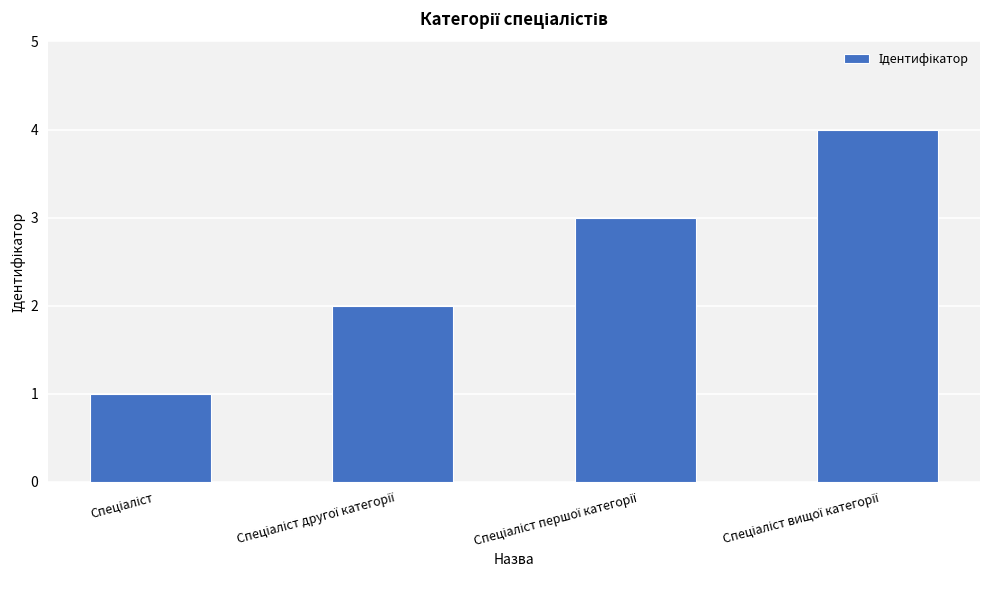

What is the difference between the maximum and minimum values?

3